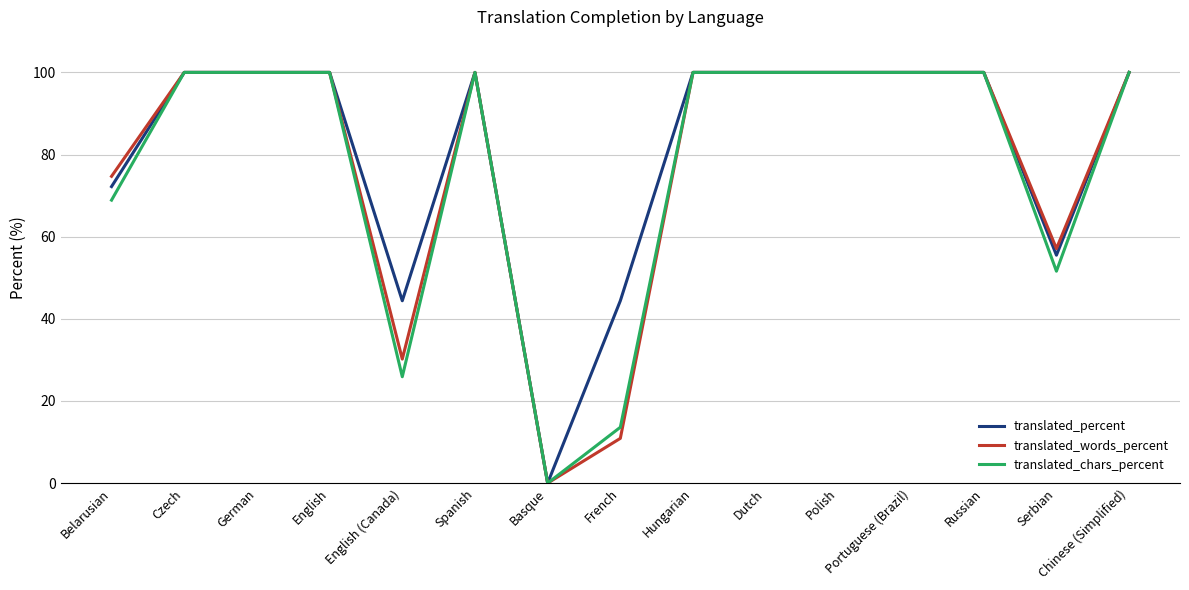

What value does the translated_percent series have at English?

100.0